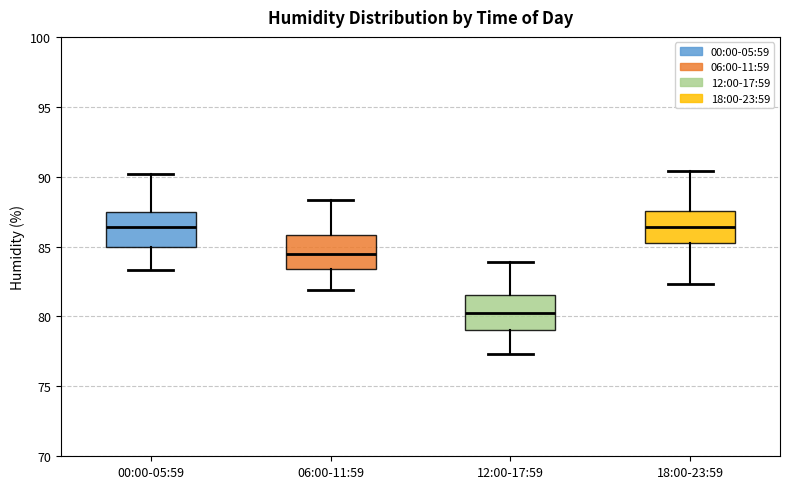

Reading left to right, read every box against the y-axis: the position of its median line, the range the box covers, and the ends of its whiskers. The values are not printed on the chart, so give them approximately, as read against the axis.

00:00-05:59: median 86.5, box 85.0 to 87.5, whiskers 83.5 to 90.0
06:00-11:59: median 84.5, box 83.5 to 86.0, whiskers 82.0 to 88.5
12:00-17:59: median 80.5, box 79.0 to 81.5, whiskers 77.5 to 84.0
18:00-23:59: median 86.5, box 85.5 to 87.5, whiskers 82.5 to 90.5